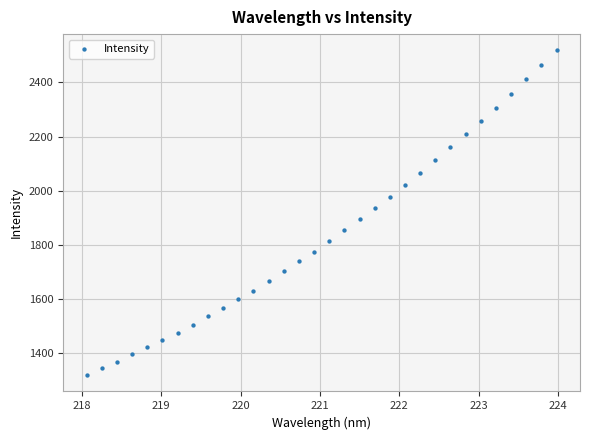

What is the range of Y values (max minus min)?

1199.6